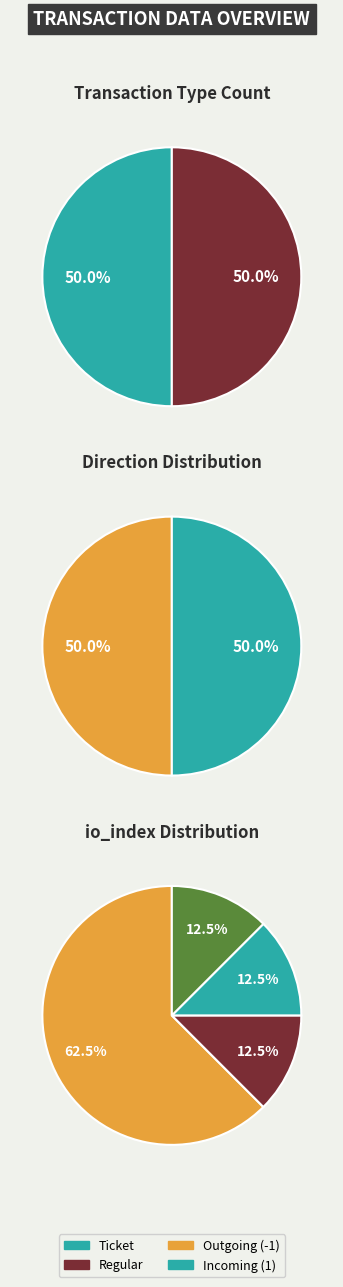

What is the spread (max minus min) of values at Regular io_index 0?

1